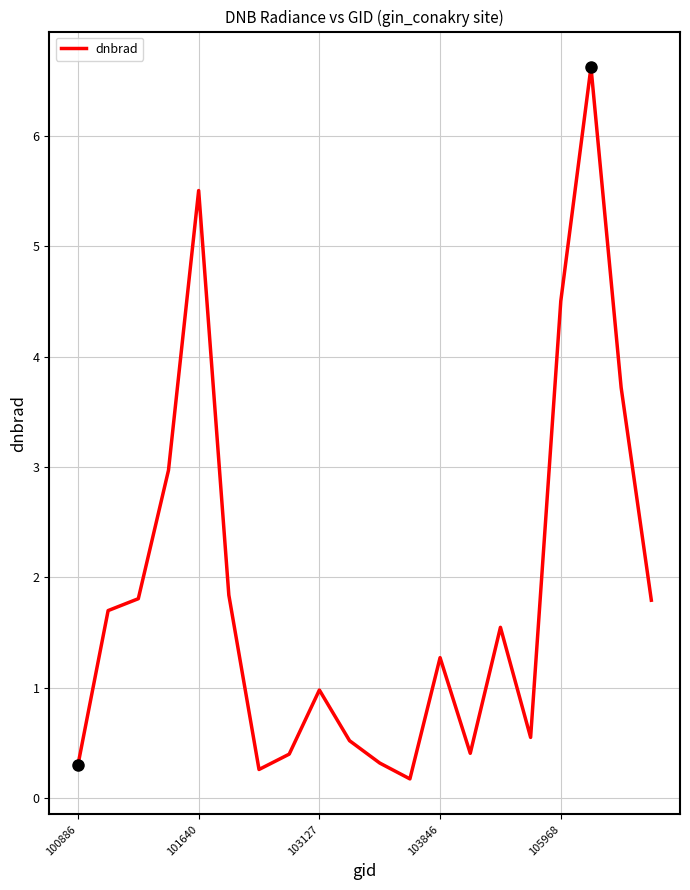

What is the difference between the maximum and minimum values?

6.4